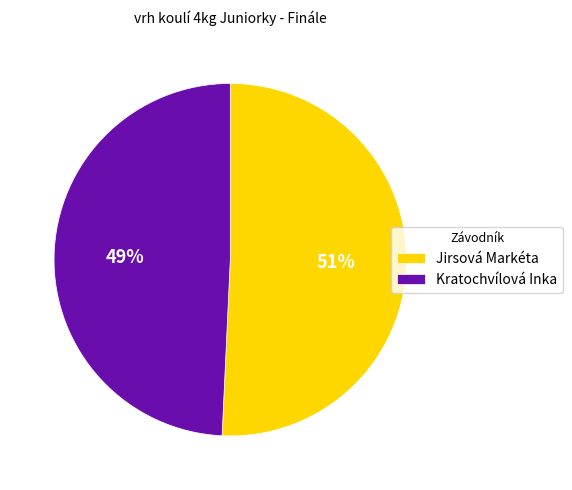

The Kratochvílová Inka slice represents 42% of the pie. True or false?

False